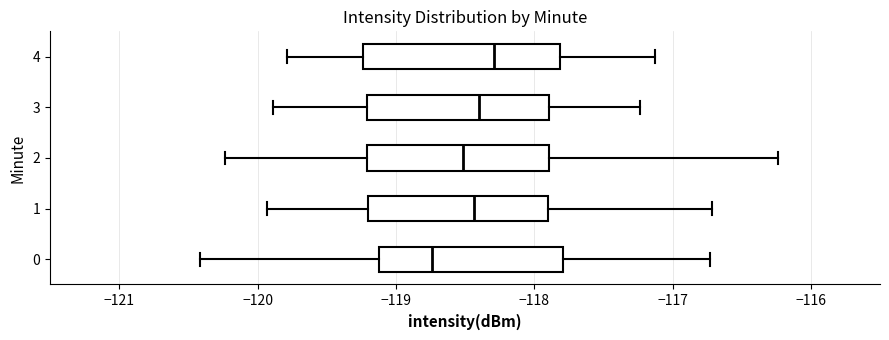

Reading bottom to top, read every box against the x-axis: the position of its median line, the range the box covers, and the ends of its whiskers. The values are not printed on the chart, so give them approximately, as read against the axis.

0: median -118.7, box -119.1 to -117.8, whiskers -120.4 to -116.7
1: median -118.4, box -119.2 to -117.9, whiskers -119.9 to -116.7
2: median -118.5, box -119.2 to -117.9, whiskers -120.2 to -116.2
3: median -118.4, box -119.2 to -117.9, whiskers -119.9 to -117.2
4: median -118.3, box -119.2 to -117.8, whiskers -119.8 to -117.1